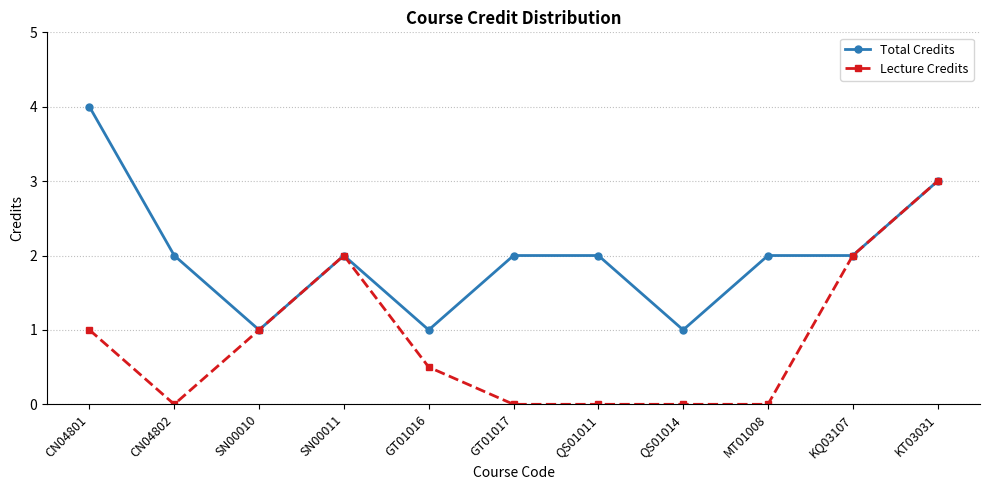

What is the maximum value shown in the chart?

4.0